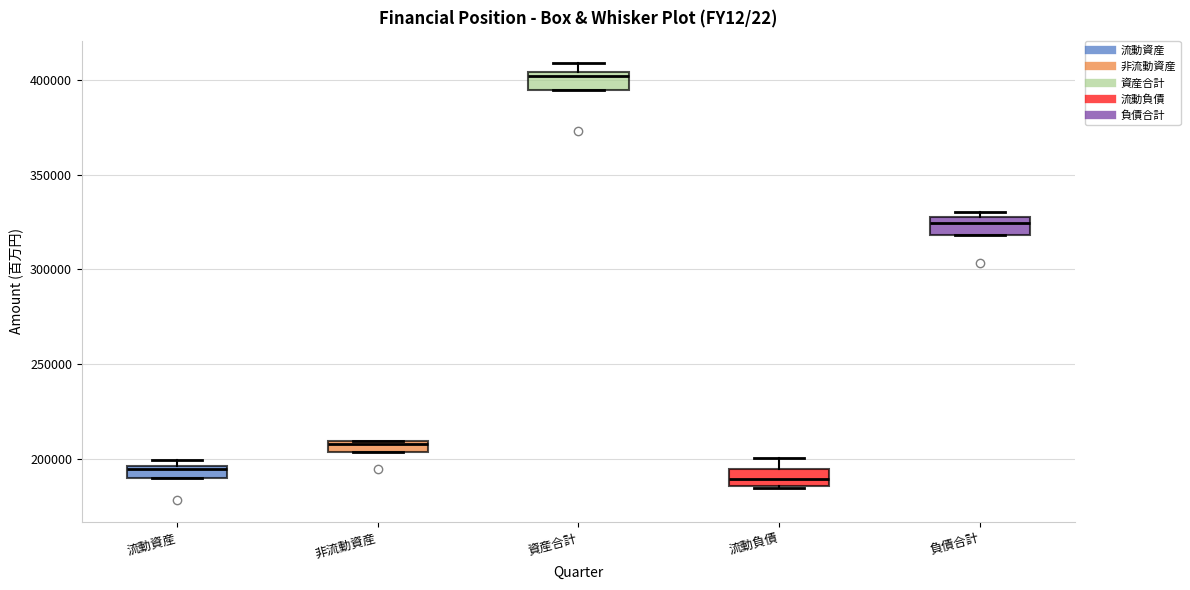

Where is the lower edge of the box for 流動資産 on the y-axis? The values are not printed on the chart, so give them approximately, as read against the axis.

190000